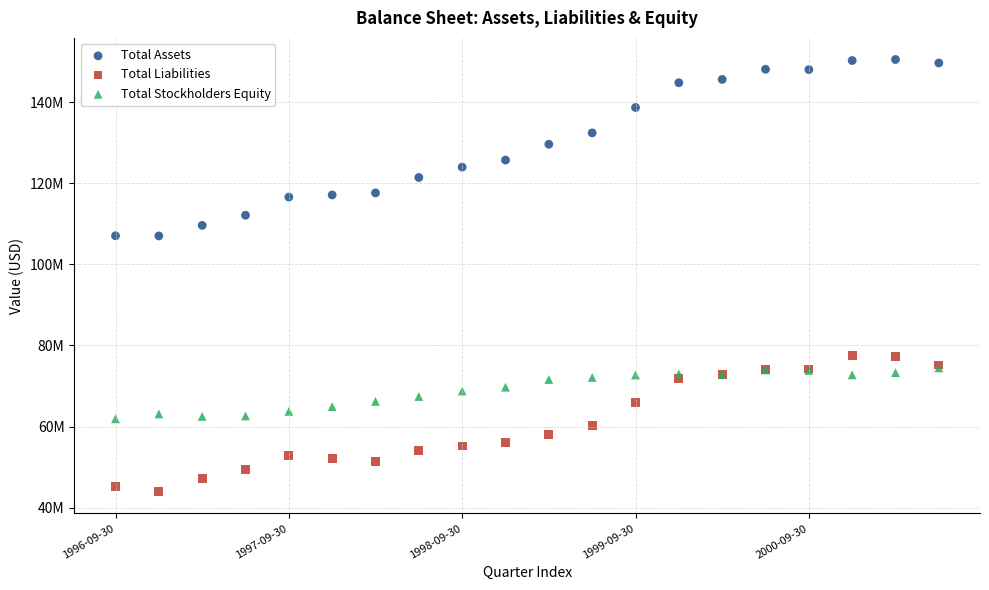

Which series reaches the maximum Y coordinate?

Total Assets